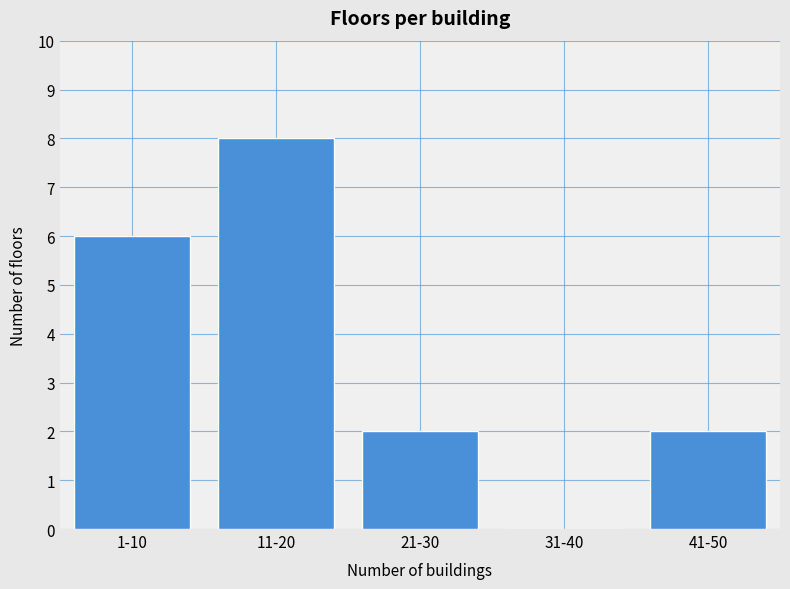

Reading left to right, extract all data points from this chart.

1-10=6	11-20=8	21-30=2	31-40=0	41-50=2